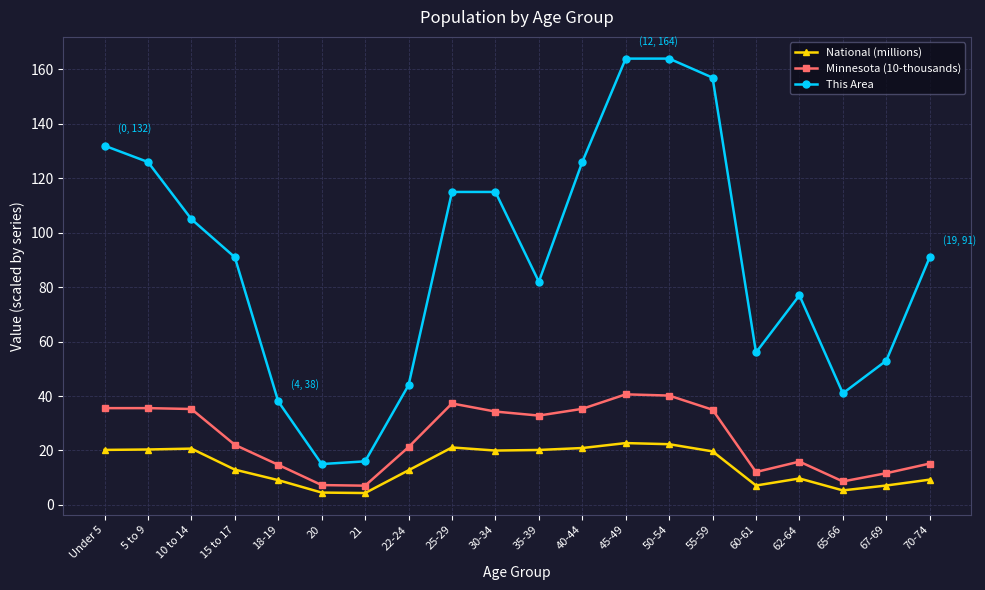

What is the difference between the second highest and minimum values in the Minnesota (10-thousands) series?

33.1